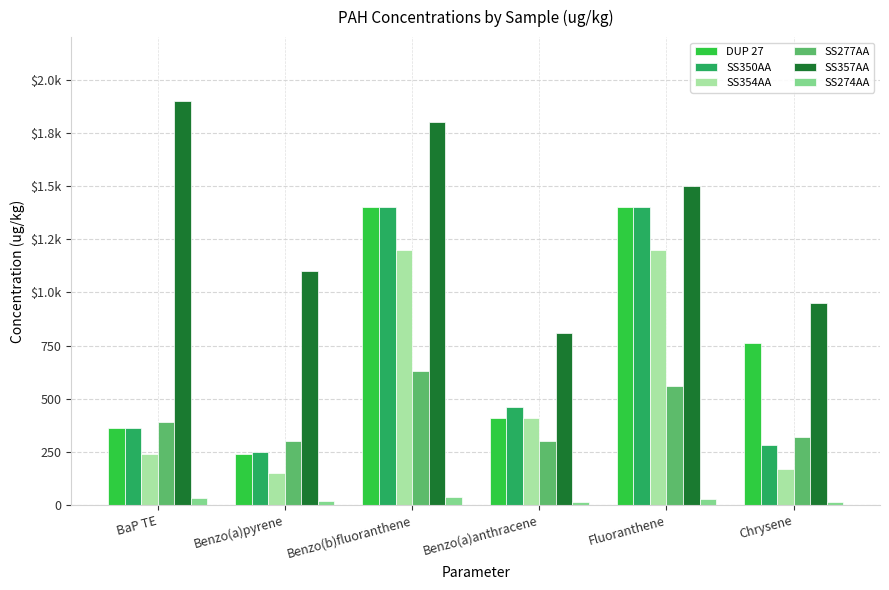

What are all the series names shown in the legend?

DUP 27, SS350AA, SS354AA, SS277AA, SS357AA, SS274AA